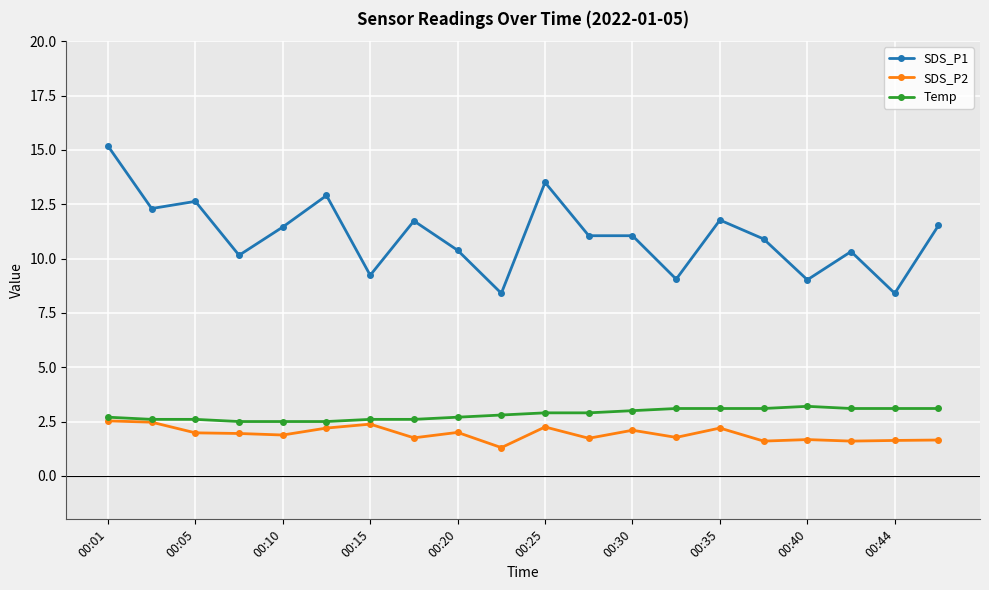

True or false: SDS_P2 and SDS_P1 intersect in this chart.

False